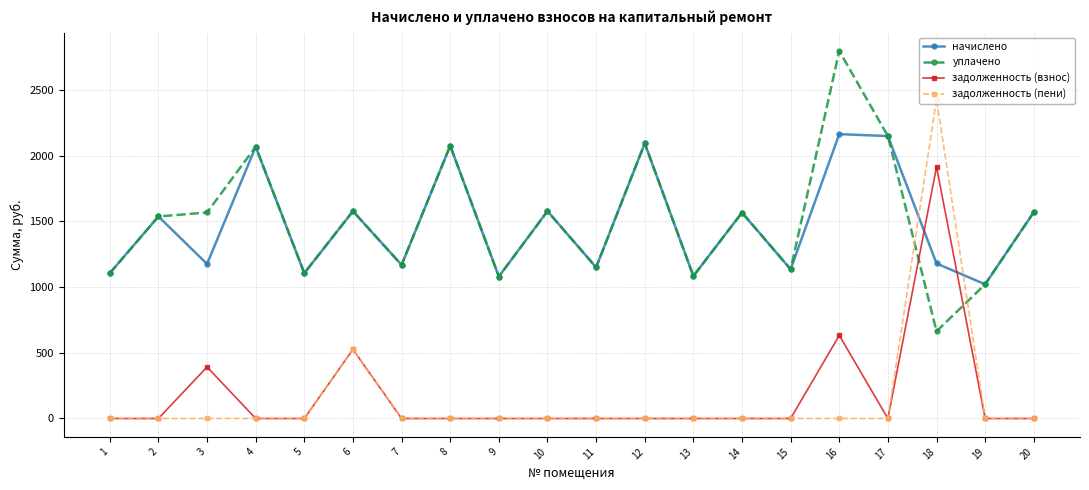

True or false: задолженность (взнос) has more than 0 points higher than both neighbors.

True